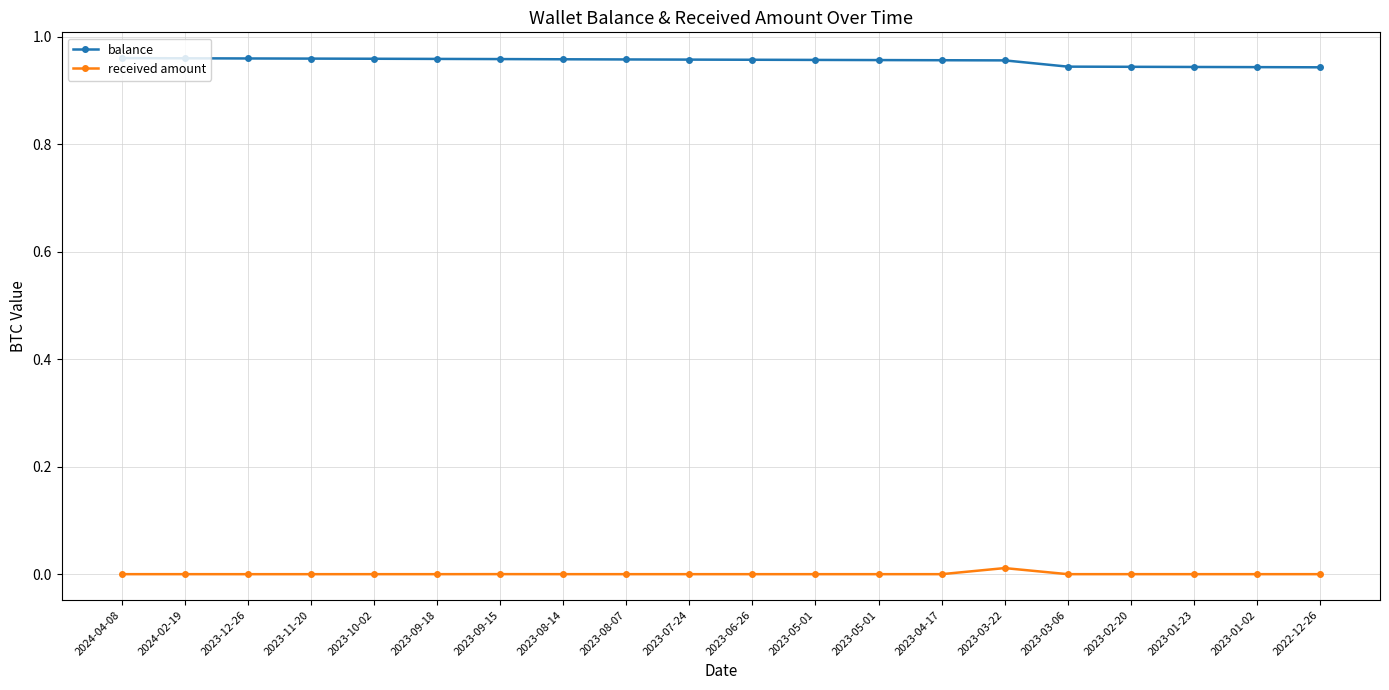

How many lines are shown in the chart?

2